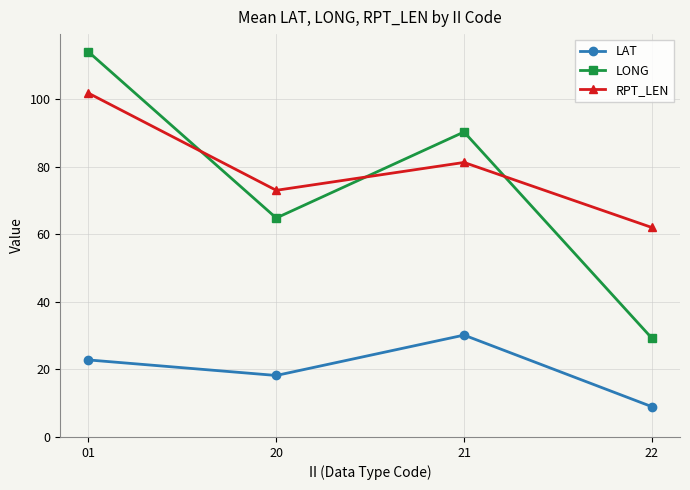

True or false: LONG has more than 1 points higher than both neighbors.

False